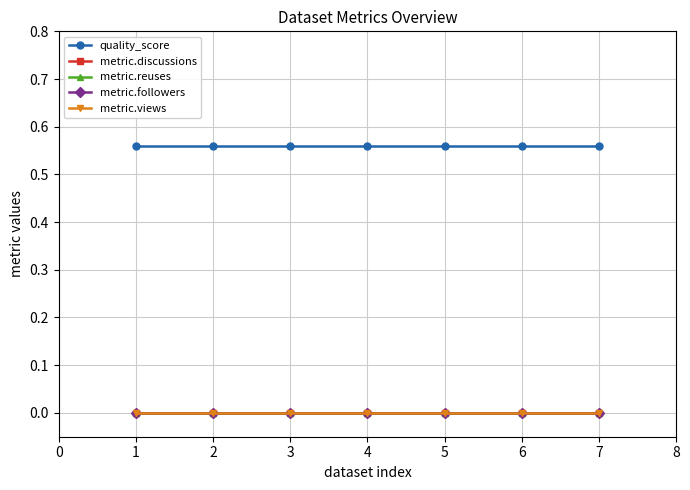

Is this an area chart (filled region under the line)?

No